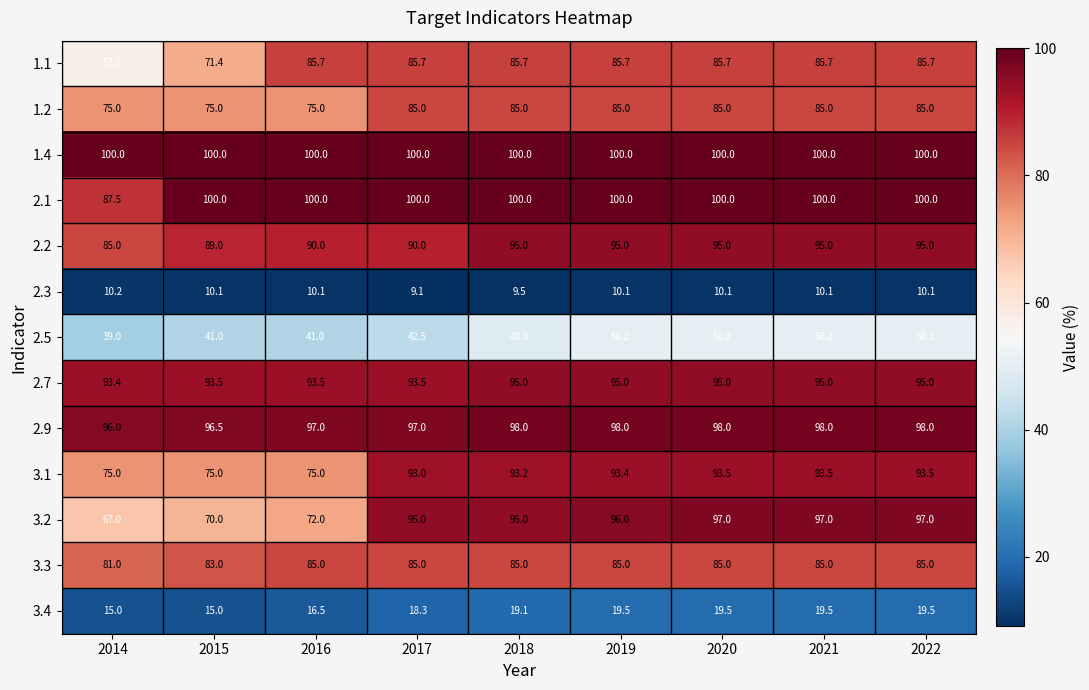

The value of 1.4 at 2018 is 41.8. True or false?

False